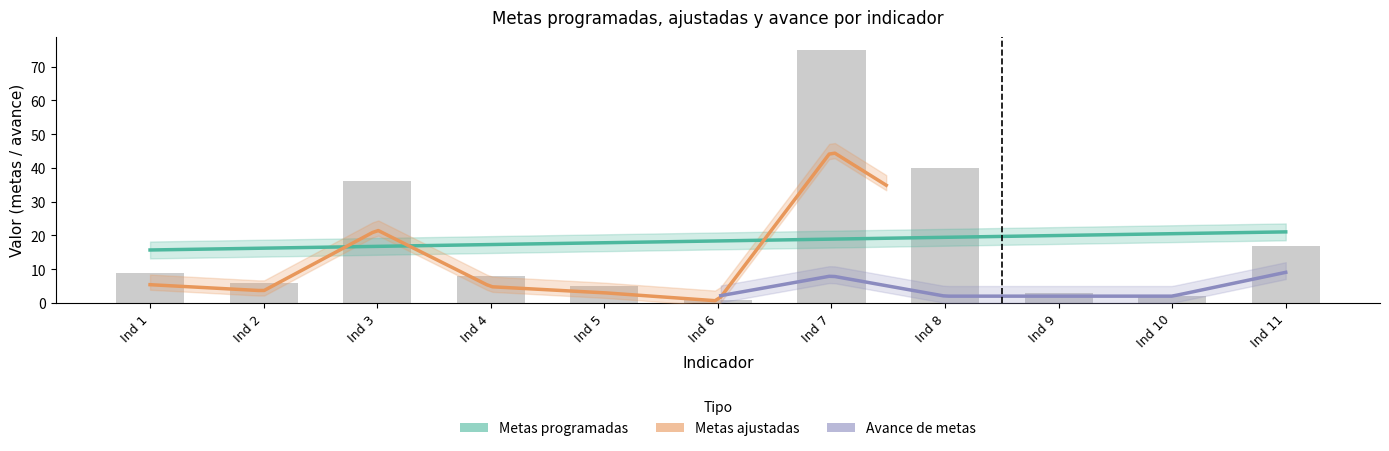

Are the bars grouped side by side (vs. stacked)?

Yes